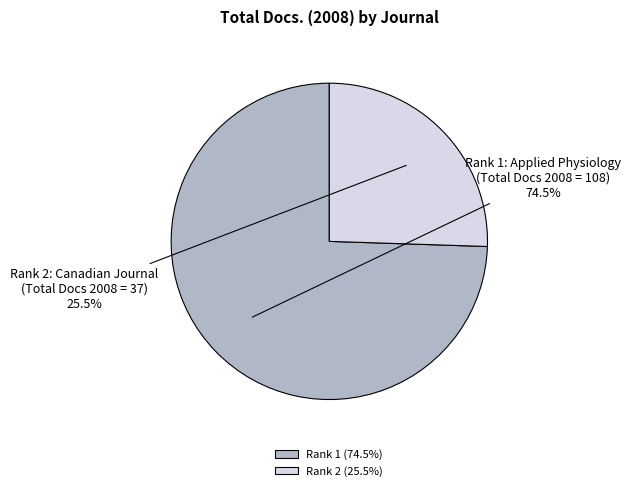

What percentage is NOT represented by Rank 1: Applied Physiology (Total Docs 2008 = 108)?

25.5%